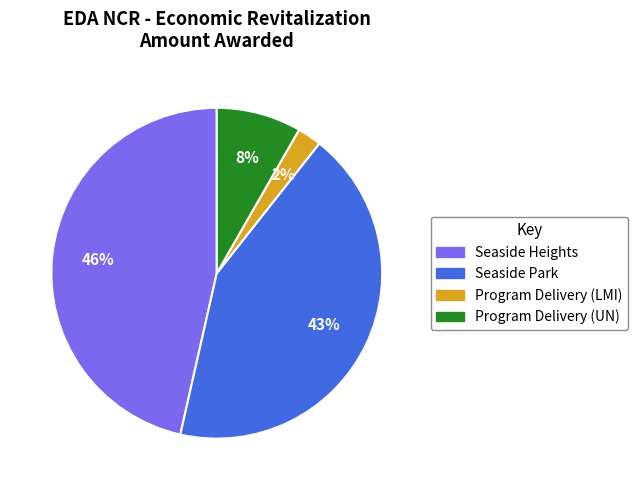

Rank the categories by value from highest to lowest.

Seaside Heights, Seaside Park, Program Delivery (UN), Program Delivery (LMI)